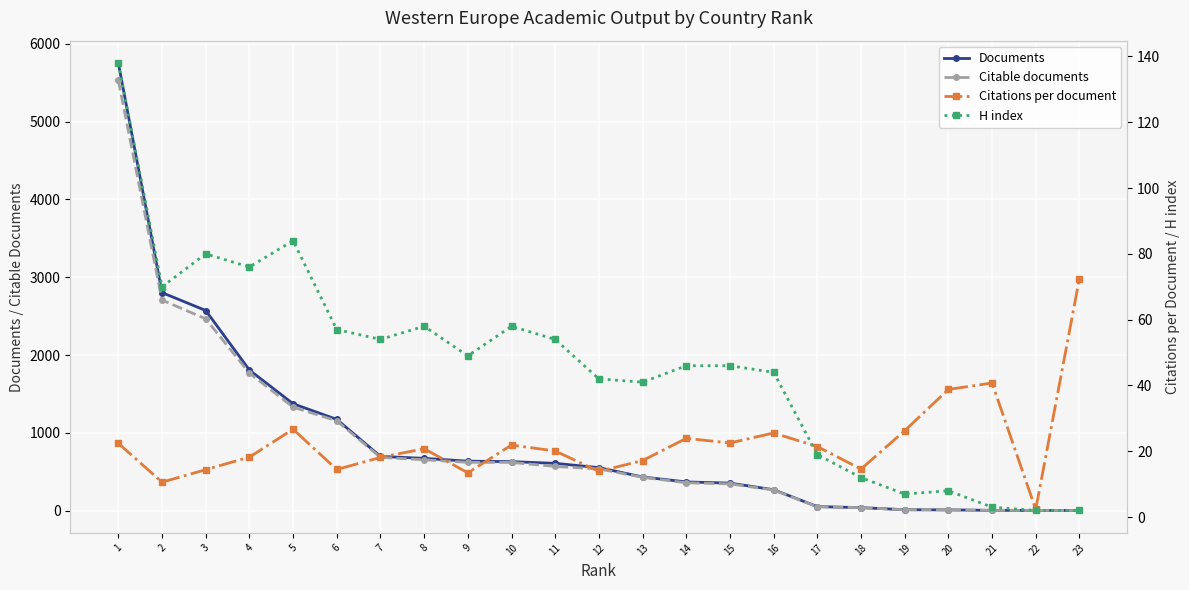

Rank the series by their maximum value, from highest to lowest.

Documents, Citable documents, H index, Citations per document